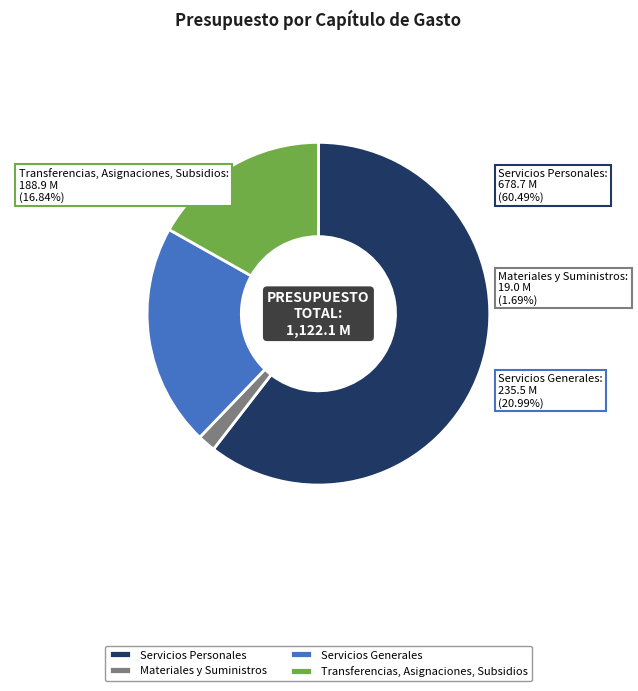

Rank the categories by value from lowest to highest.

Materiales y Suministros, Transferencias, Asignaciones, Subsidios, Servicios Generales, Servicios Personales